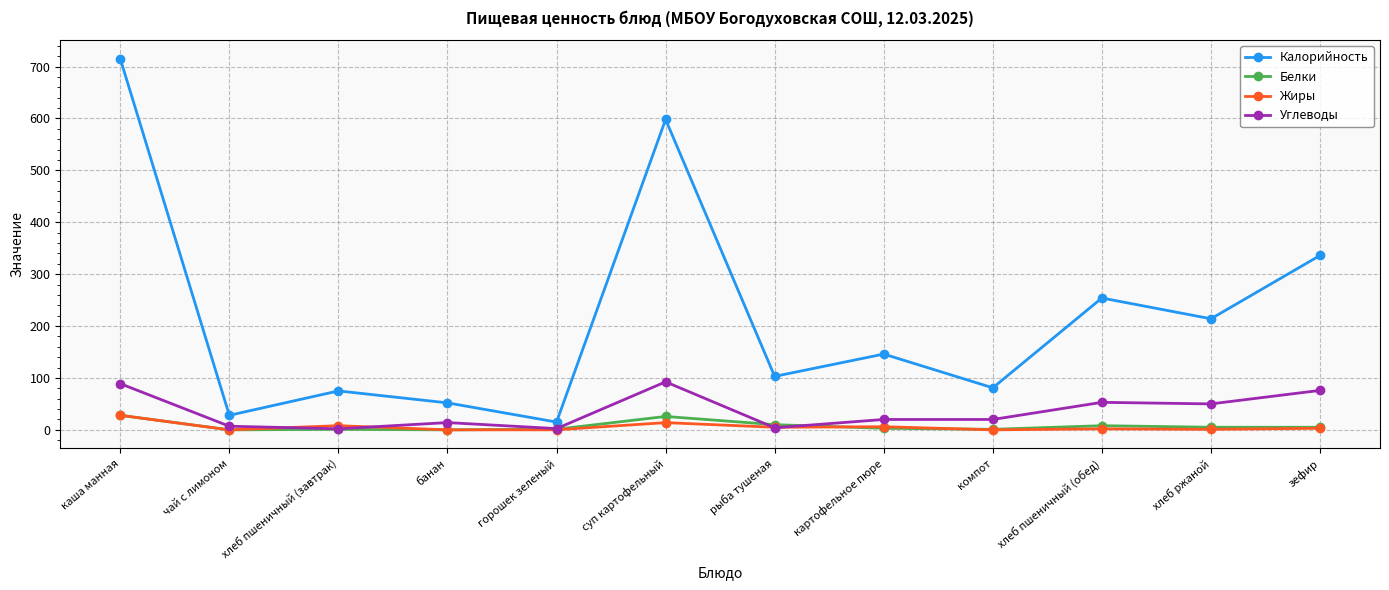

True or false: Калорийность and Белки cross at least once.

False